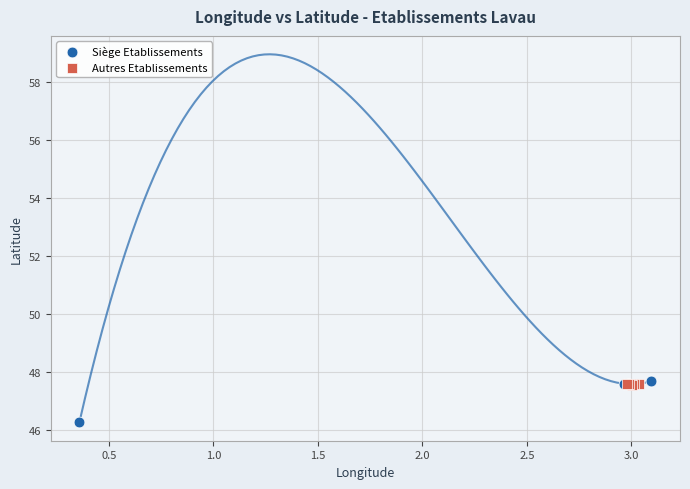

Which series contains the lowest Y value?

Siège Etablissements